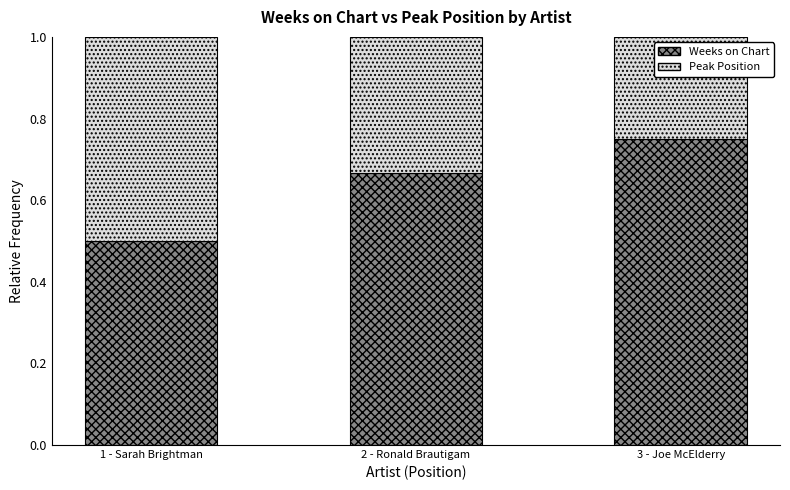

At which label does Weeks on Chart reach its peak?

3 - Joe McElderry